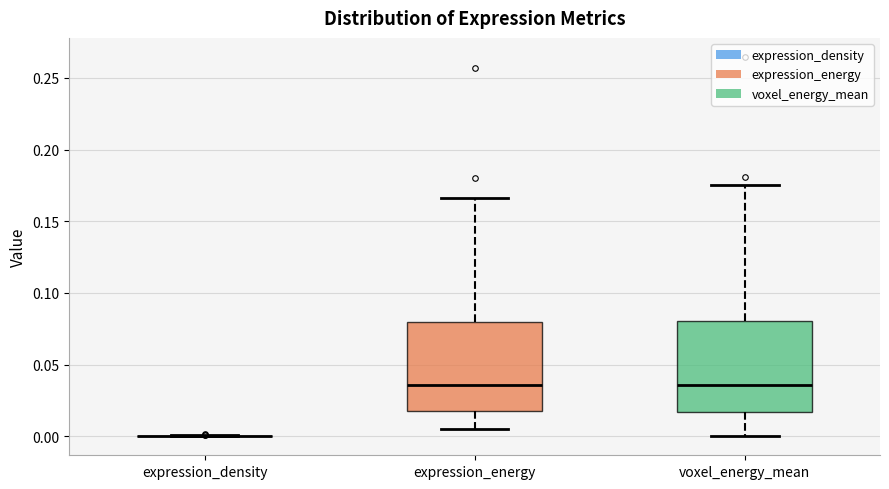

Reading left to right, read every box against the y-axis: the position of its median line, the range the box covers, and the ends of its whiskers. The values are not printed on the chart, so give them approximately, as read against the axis.

expression_density: box collapsed to a line at 0.000, whiskers 0.000 to 0.000
expression_energy: median 0.035, box 0.020 to 0.080, whiskers 0.005 to 0.165
voxel_energy_mean: median 0.035, box 0.015 to 0.080, whiskers 0.000 to 0.175